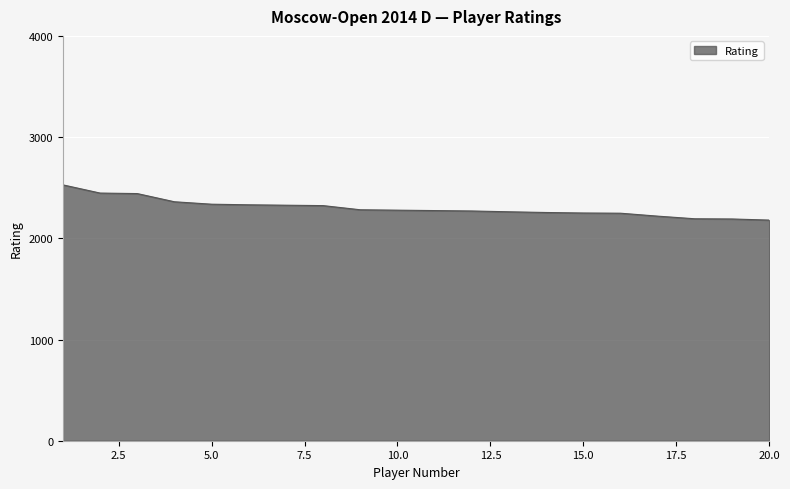

What is the greatest value displayed?

2528